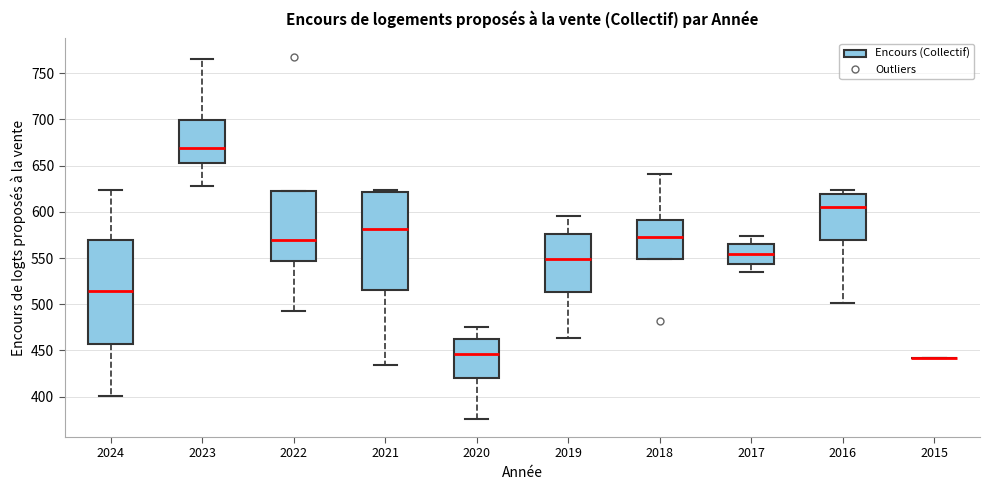

Reading left to right, transcribe this box plot: for each box, give where its median line is, the range the box spans, and where its two whiskers end, as read against the y-axis. The values are not printed on the chart, so give them approximately, as read against the axis.

2024: median 515, box 455 to 570, whiskers 400 to 625
2023: median 670, box 655 to 700, whiskers 630 to 765
2022: median 570, box 545 to 625, whiskers 495 to 625
2021: median 580, box 515 to 620, whiskers 435 to 625
2020: median 445, box 420 to 460, whiskers 375 to 475
2019: median 550, box 515 to 575, whiskers 465 to 595
2018: median 575, box 550 to 590, whiskers 550 to 640
2017: median 555, box 545 to 565, whiskers 535 to 575
2016: median 605, box 570 to 620, whiskers 500 to 625
2015: box collapsed to a line at 440, whiskers 440 to 440